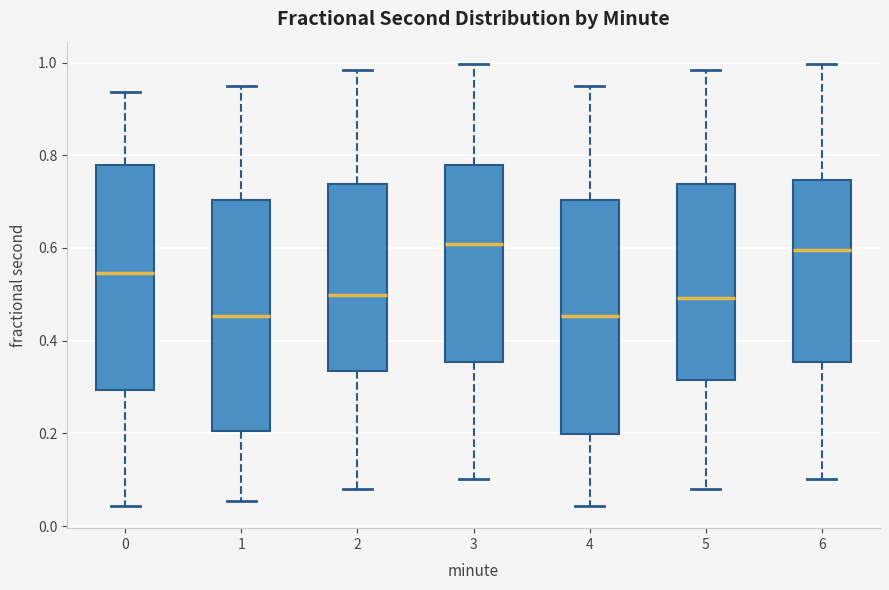

Reading left to right, transcribe this box plot: for each box, give where its median line is, the range the box spans, and where its two whiskers end, as read against the y-axis. The values are not printed on the chart, so give them approximately, as read against the axis.

0: median 0.54, box 0.30 to 0.78, whiskers 0.04 to 0.94
1: median 0.46, box 0.20 to 0.70, whiskers 0.06 to 0.94
2: median 0.50, box 0.34 to 0.74, whiskers 0.08 to 0.98
3: median 0.60, box 0.36 to 0.78, whiskers 0.10 to 1.00
4: median 0.46, box 0.20 to 0.70, whiskers 0.04 to 0.94
5: median 0.50, box 0.32 to 0.74, whiskers 0.08 to 0.98
6: median 0.60, box 0.36 to 0.74, whiskers 0.10 to 1.00